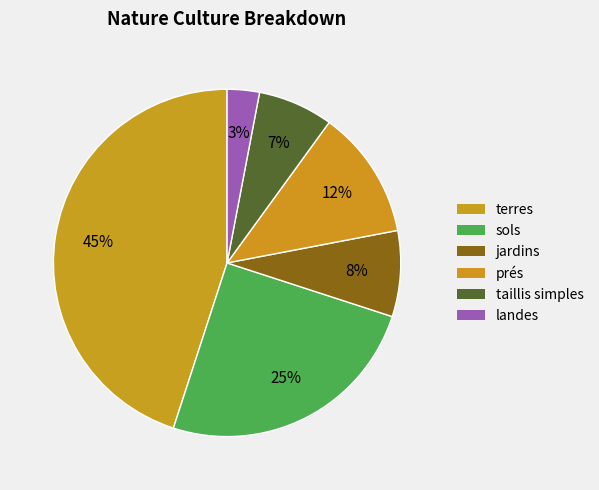

Count the number of slices in the pie.

6